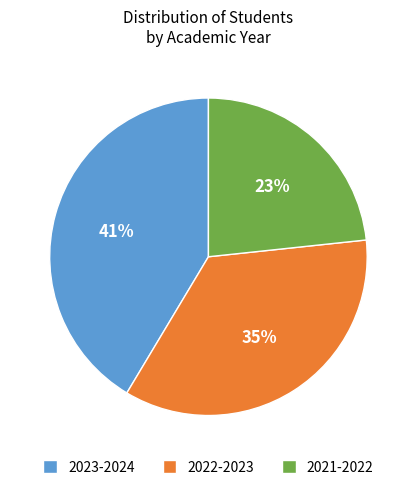

Does any single category account for the majority?

No